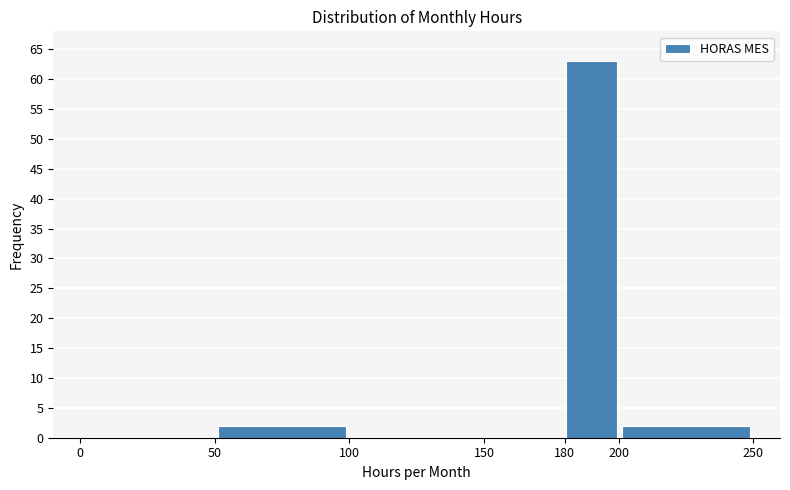

Reading left to right, transcribe this chart: for each bar, give the range it covers on the x-axis and its height. The values are not printed on the chart, so give them approximately, as read against the axis.

0 to 50: 0
50 to 100: 2
100 to 150: 0
150 to 180: 0
180 to 200: 63
200 to 250: 2